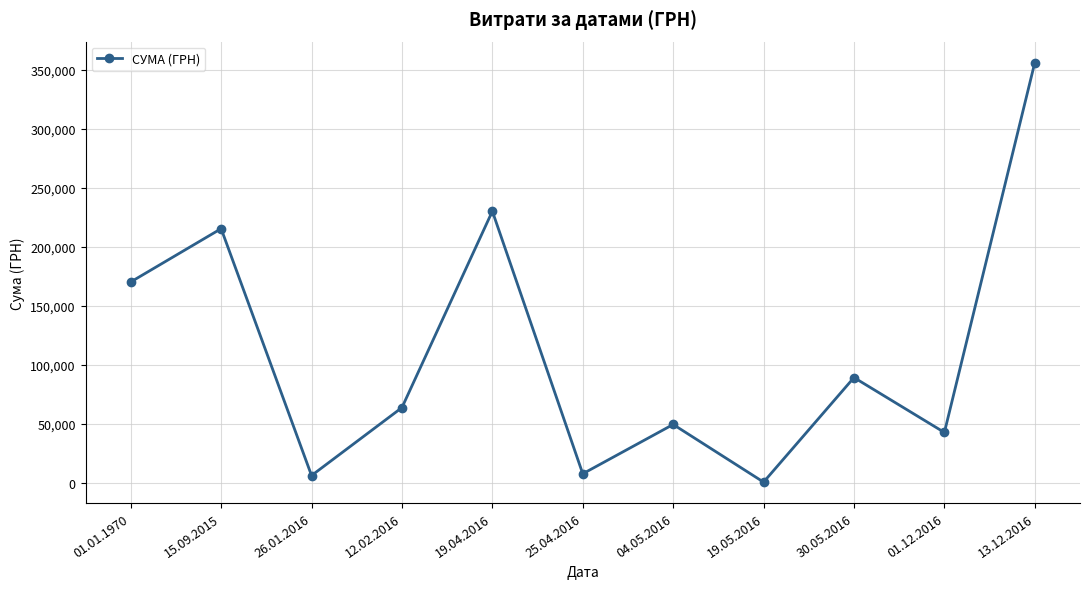

Count the number of values greater than 63651.

6